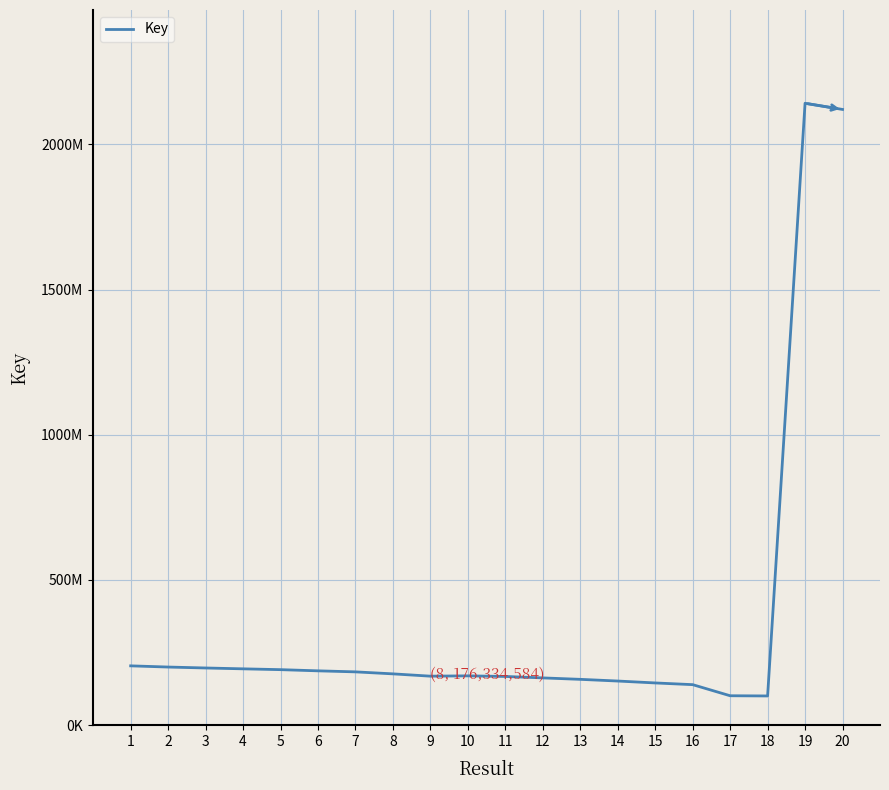

Which label corresponds to the smallest value in the chart?

18